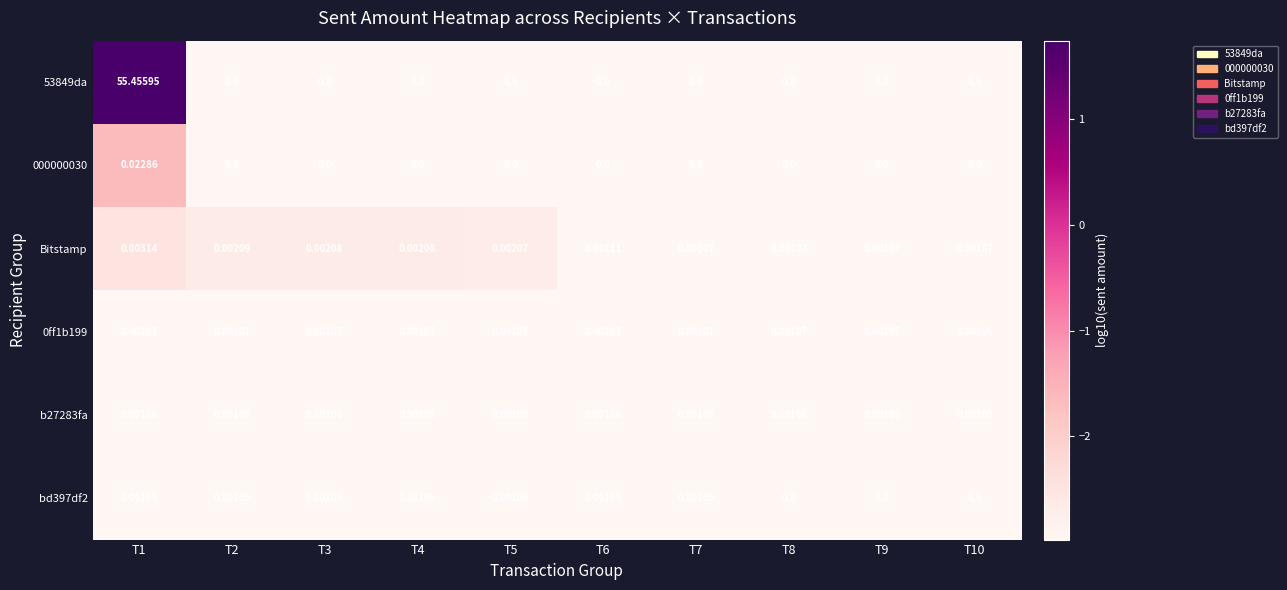

Is the value of bd397df2 at T3 greater than the value of 000000030 at T1?

No